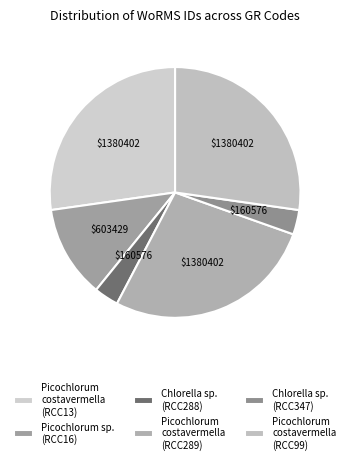

Is it true that Picochlorum costavermella (RCC13) is 41% of the pie?

False